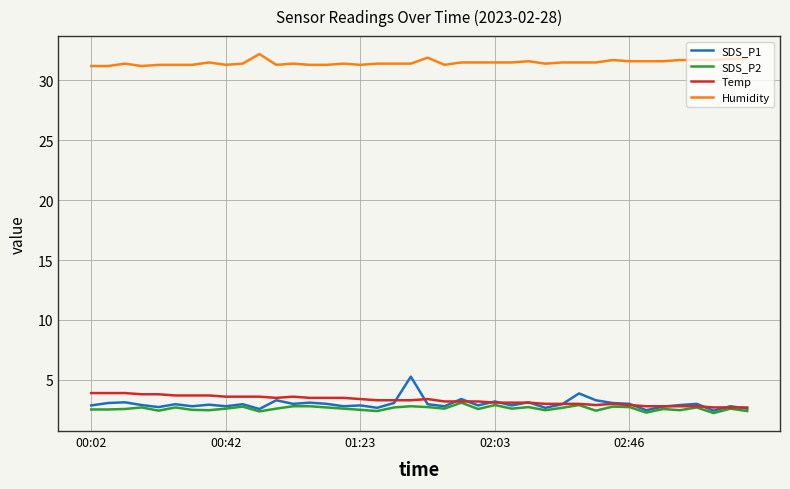

True or false: SDS_P1 and Humidity cross at least once.

False